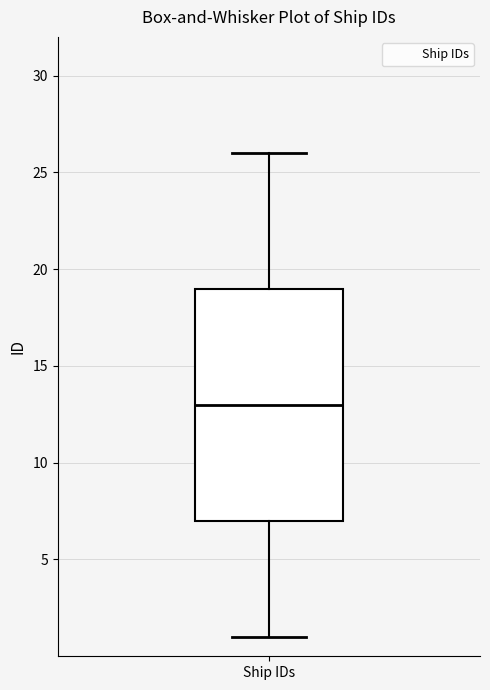

Transcribe this box plot: give where the median line is, the range the box spans, and where the two whiskers end, as read against the y-axis. The values are not printed on the chart, so give them approximately, as read against the axis.

median 13, box 7 to 19, whiskers 1 to 26